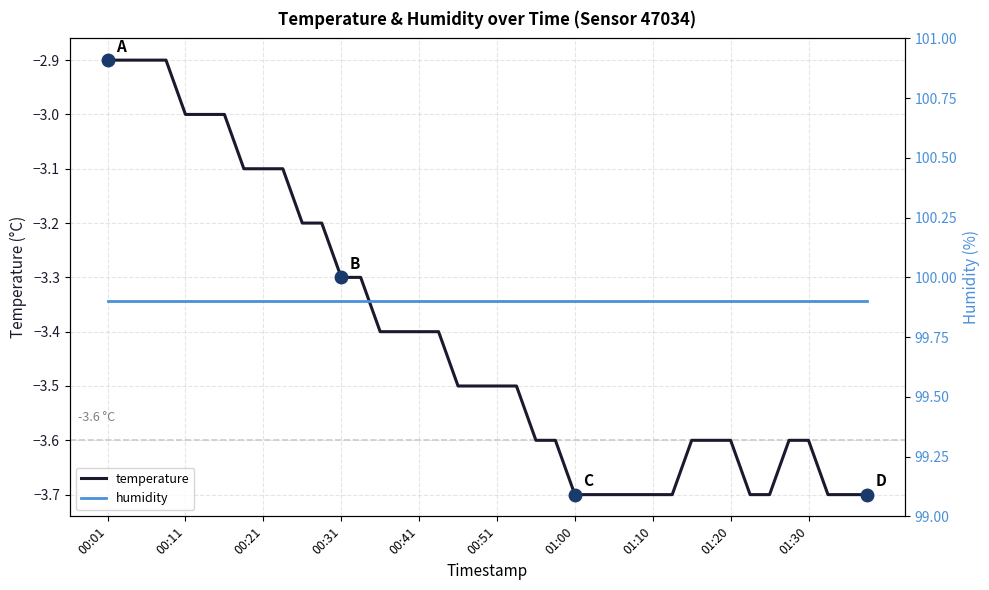

What is the label of the 6th point from the left?

00:51